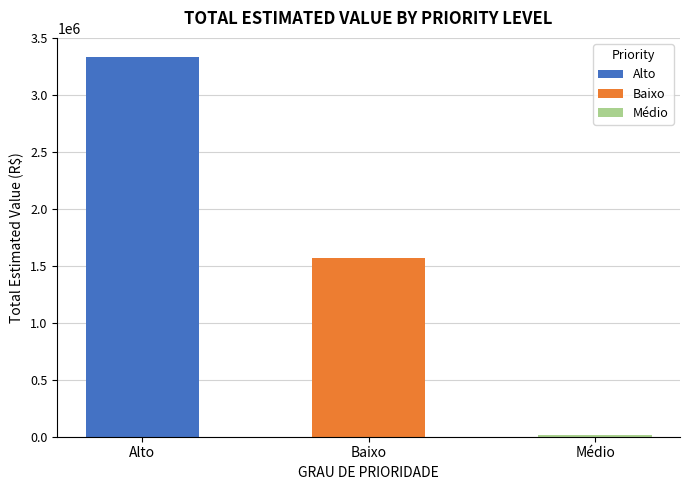

Rank the categories by value from lowest to highest.

Médio, Baixo, Alto